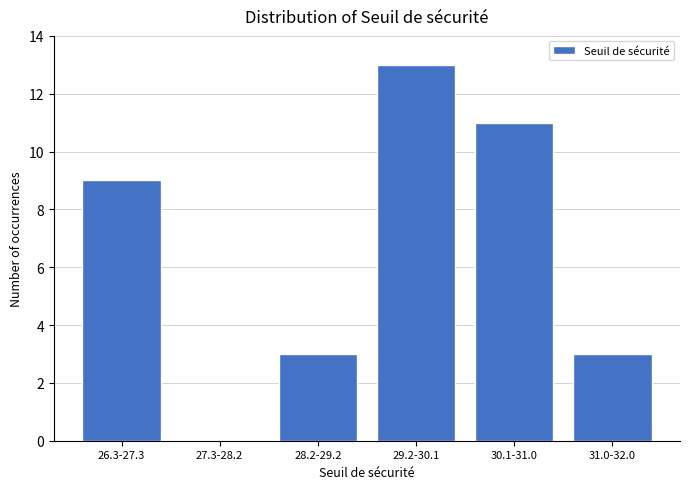

Reading left to right, transcribe all the data shown in this chart.

26.3-27.3=9	27.3-28.2=0	28.2-29.2=3	29.2-30.1=13	30.1-31.0=11	31.0-32.0=3